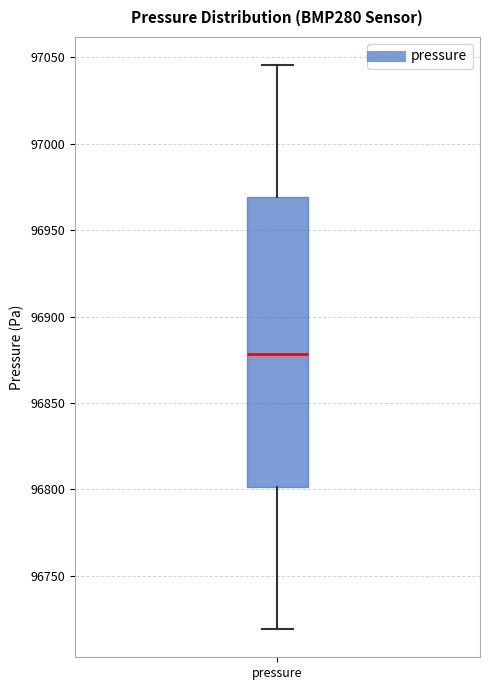

Where does the median line of the box for pressure sit on the y-axis? The values are not printed on the chart, so give them approximately, as read against the axis.

96880